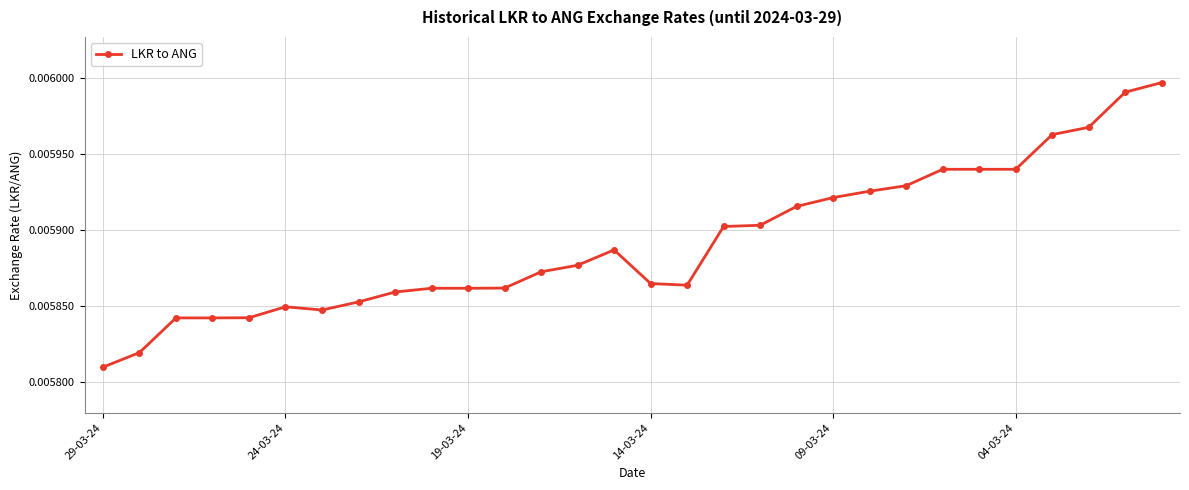

Does the chart display data point markers on the line(s)?

Yes